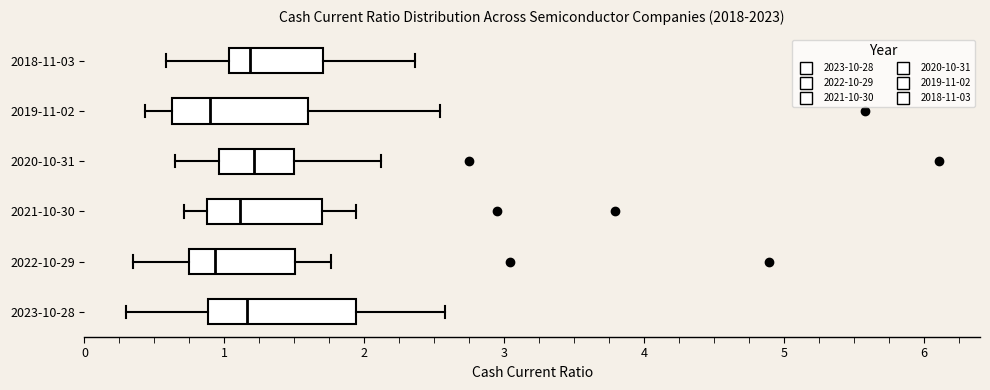

Where does the left whisker of the box for 2019-11-02 end on the x-axis? The values are not printed on the chart, so give them approximately, as read against the axis.

0.4